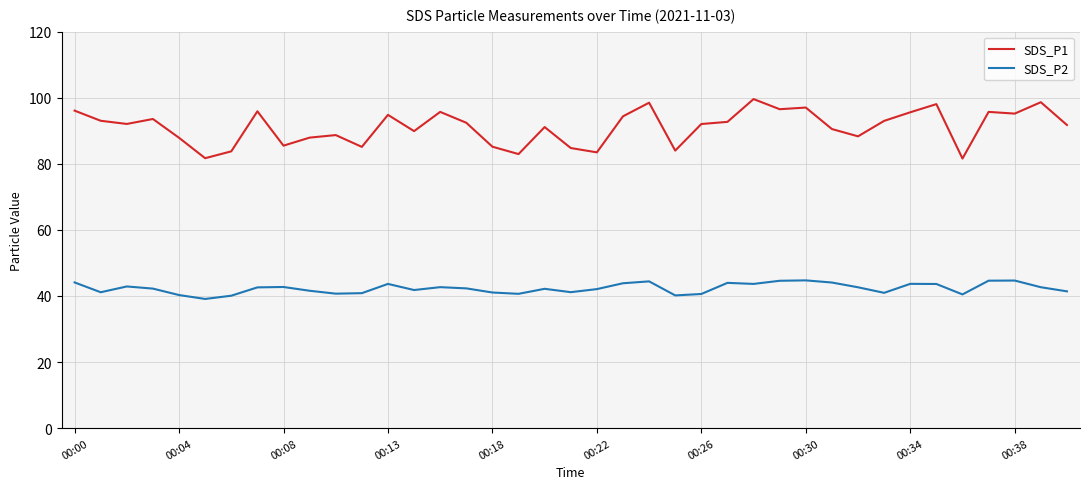

List the series in order of their peak value, highest first.

SDS_P1, SDS_P2